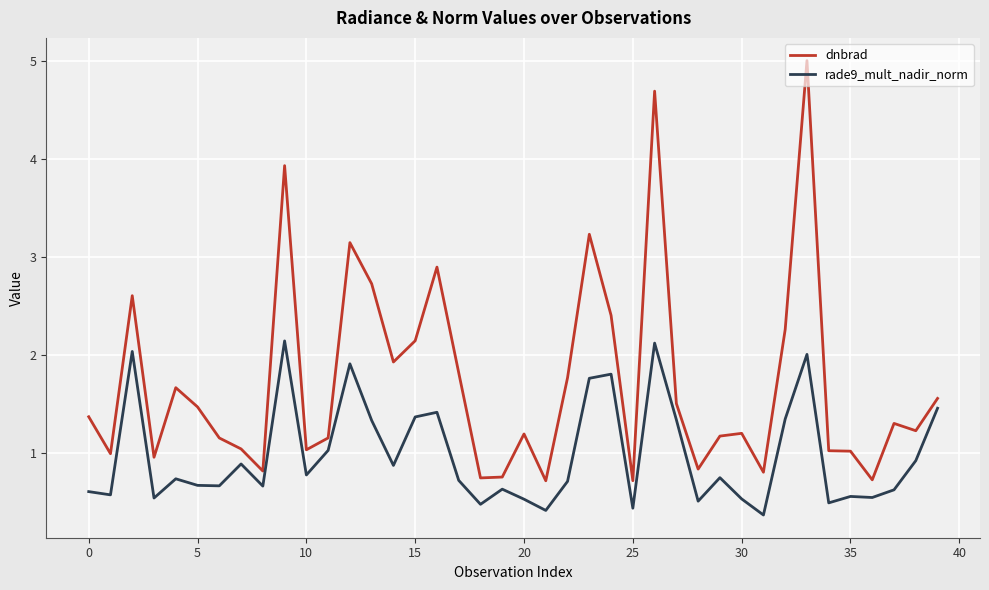

What is the difference between the maximum and minimum values in the dnbrad series?

4.3